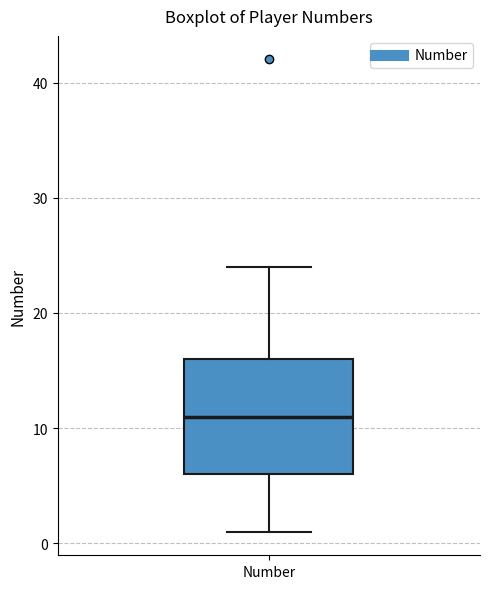

Read this box plot against the y-axis: the position of the median line, the range covered by the box, and the ends of both whiskers. The values are not printed on the chart, so give them approximately, as read against the axis.

median 11, box 6 to 16, whiskers 1 to 24